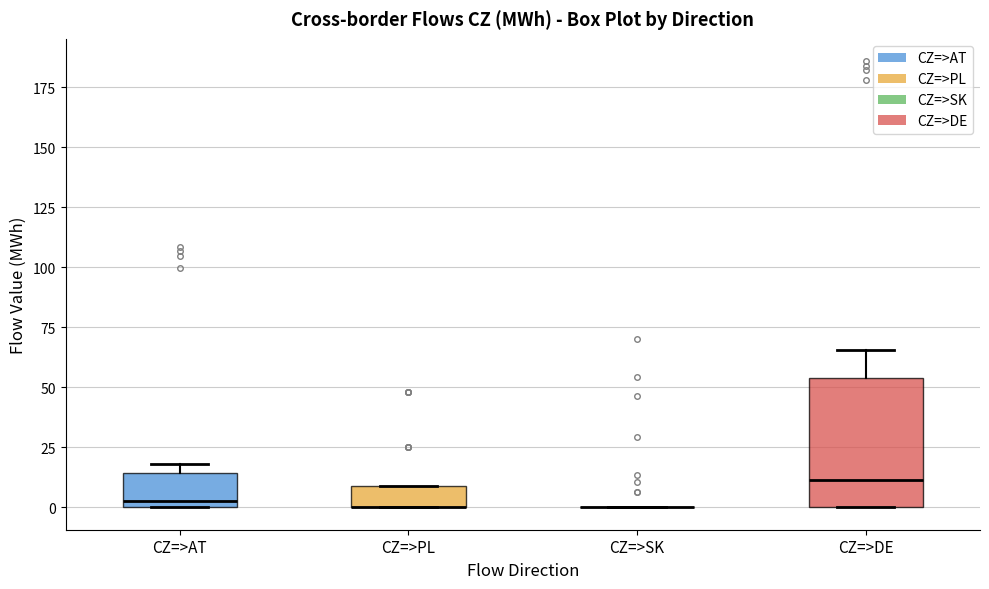

Which box is the tallest, from its lower edge to its upper edge?

CZ=>DE